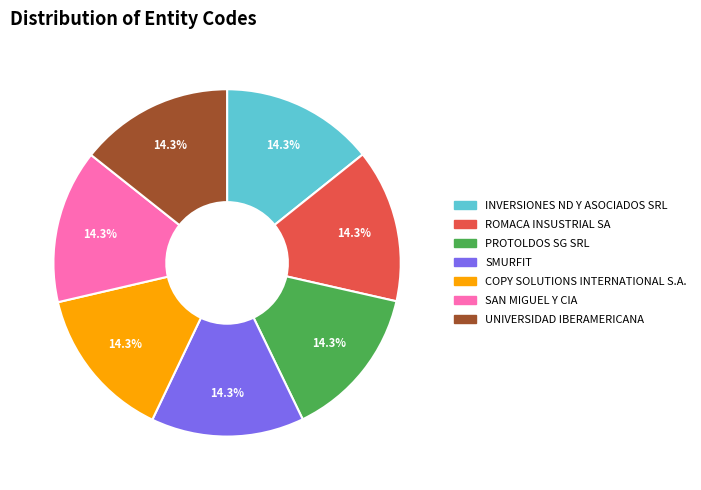

To the nearest percent, what is the average slice percentage?

14%